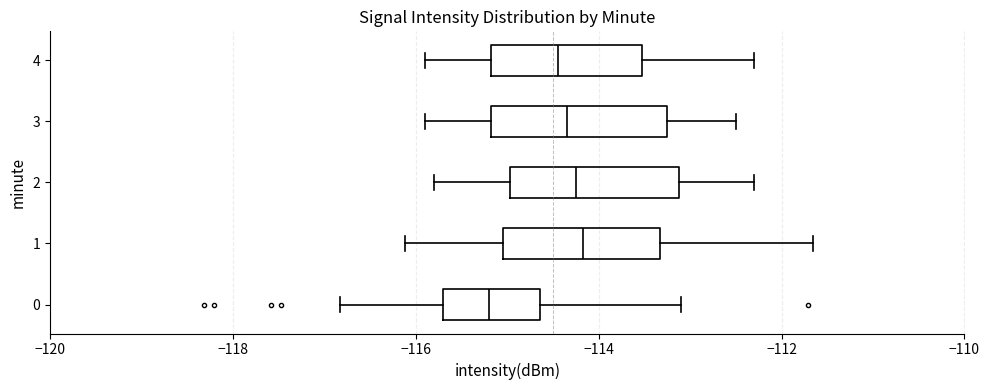

Which box has the furthest to the left median line?

0